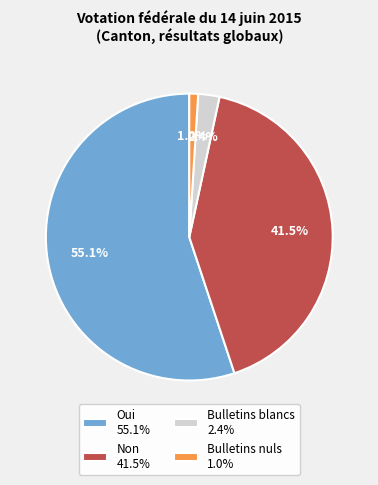

True or false: Bulletins nuls accounts for 13% of the total.

False